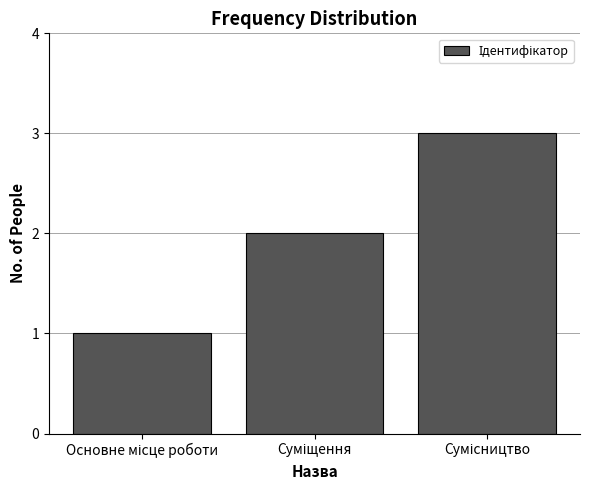

What is the difference between the maximum and minimum values?

2